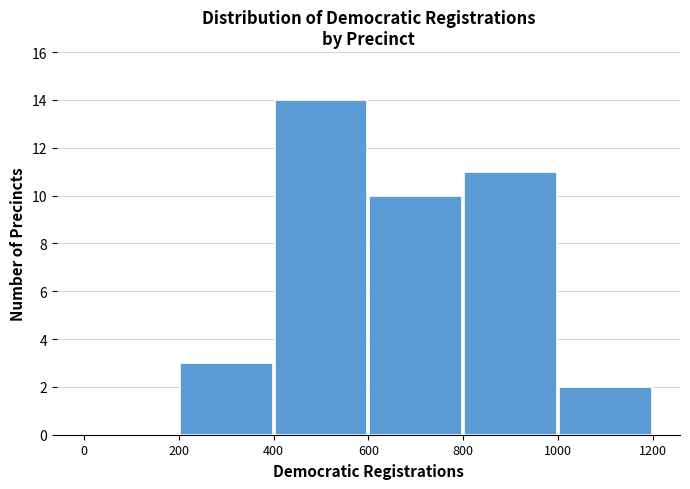

How tall is the bar that spans 200 to 400 on the x-axis? The values are not printed on the chart, so give them approximately, as read against the axis.

3